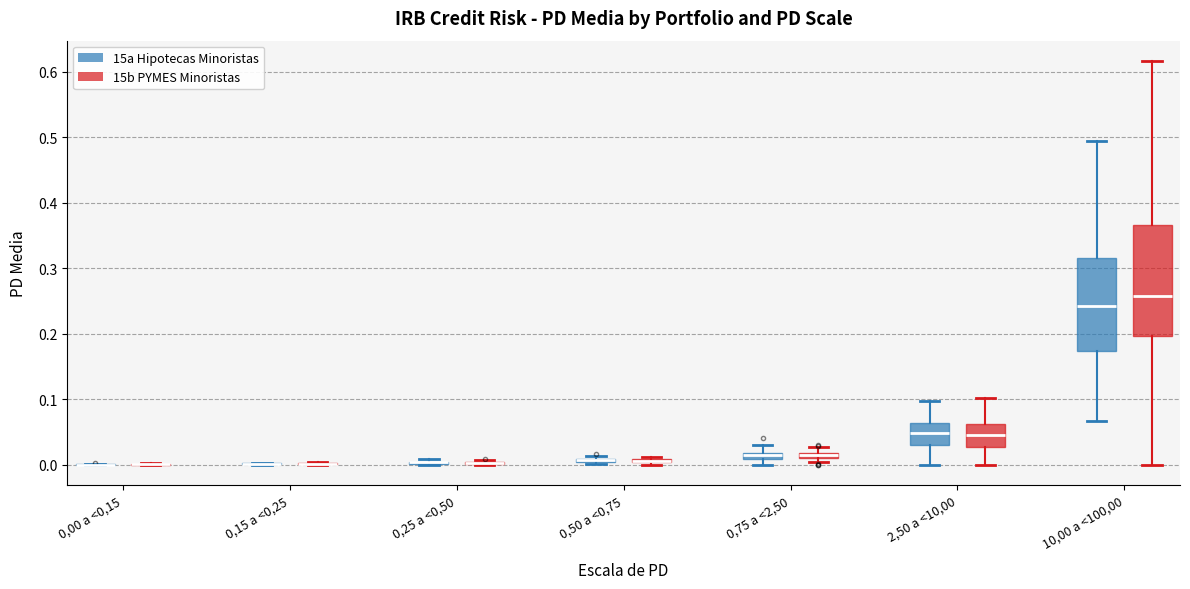

Which box is the tallest, from its lower edge to its upper edge?

10,00 a <100,00 (15b PYMES Minoristas)